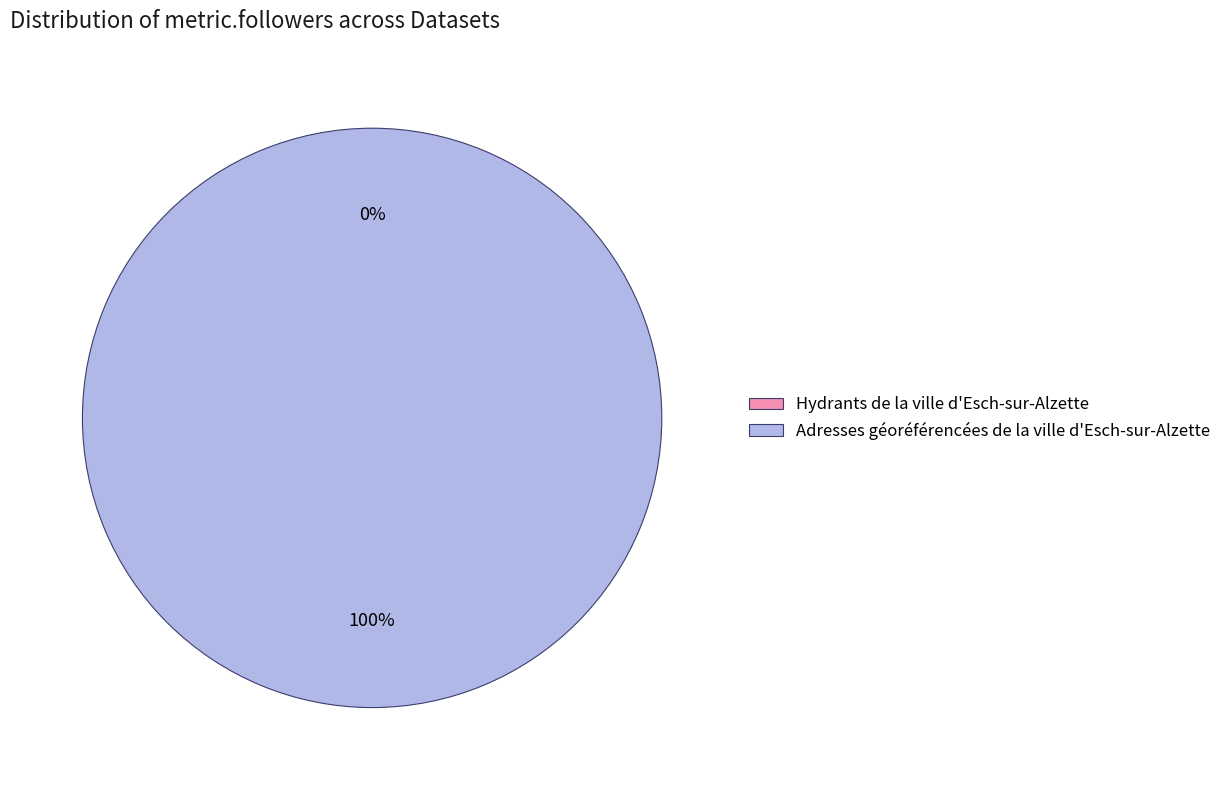

Which slice represents more than half of the pie?

Adresses géoréférencées de la ville d'Esch-sur-Alzette